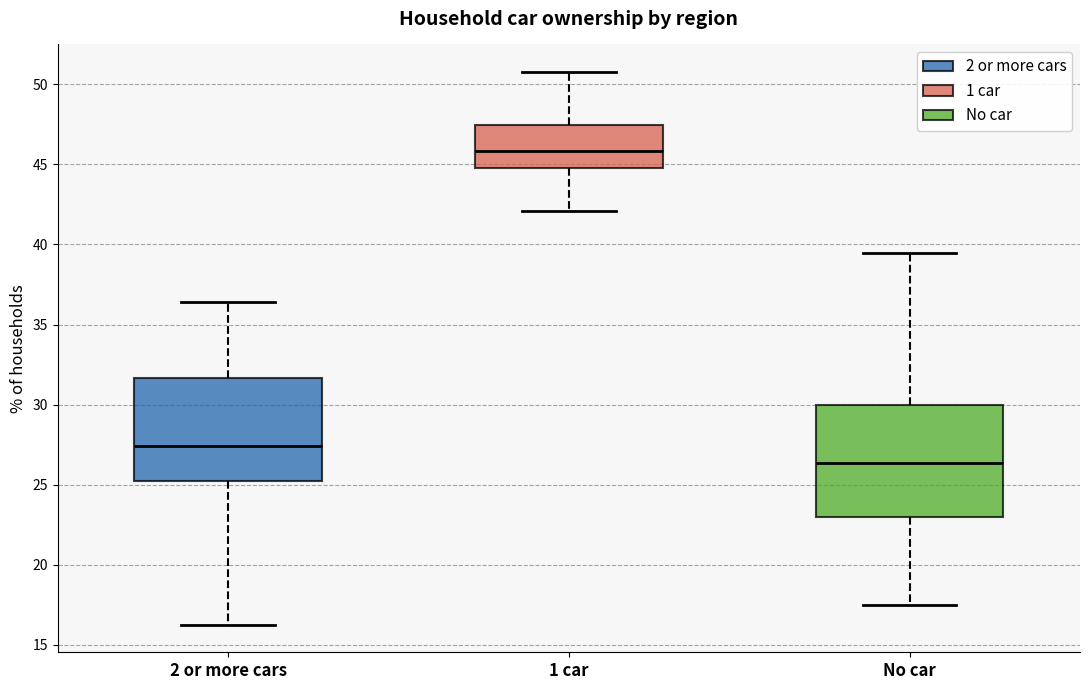

Comparing the boxes themselves (not the whiskers), which one is the tallest?

No car